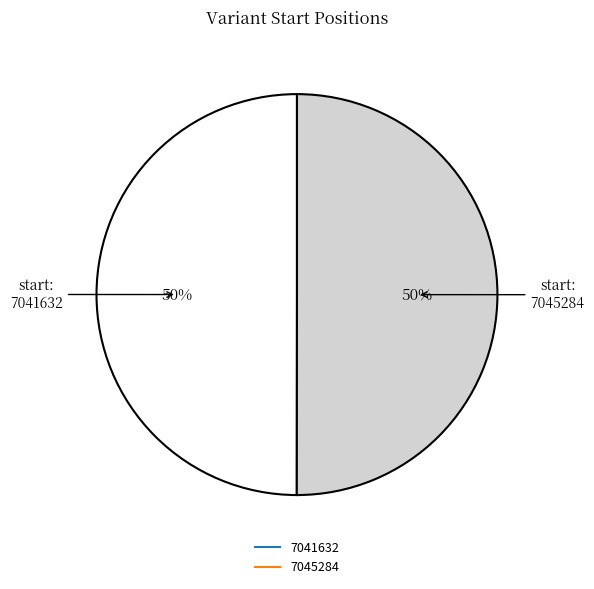

True or false: 7041632 accounts for 58% of the total.

False